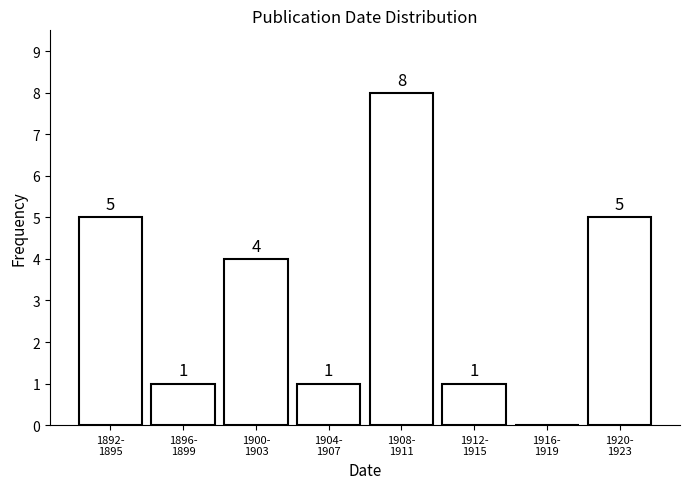

How many values are between 1 and 5?

6